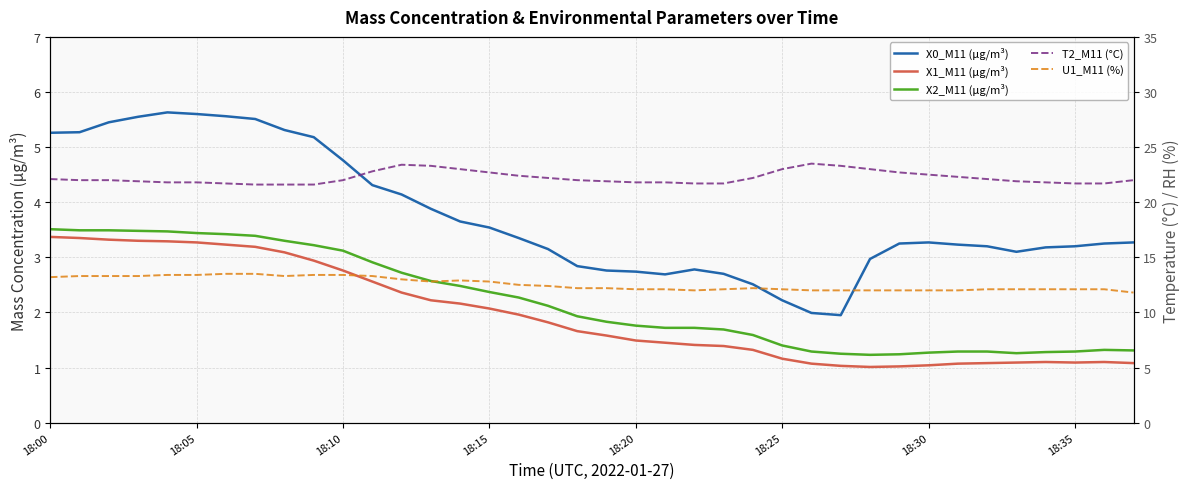

What is the value of the T2_M11 (°C) point at the 16th from the left?

22.7